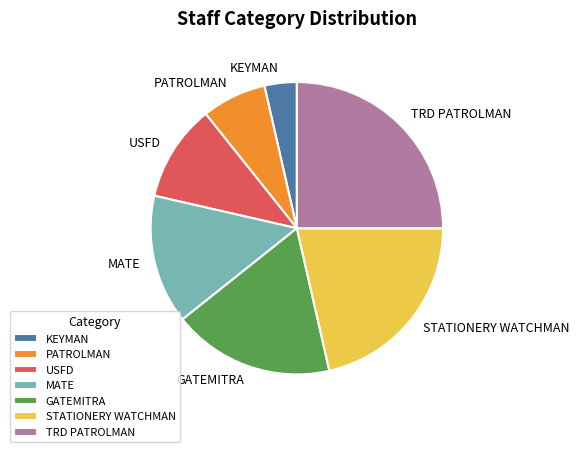

Which category has the smallest portion of the pie?

KEYMAN